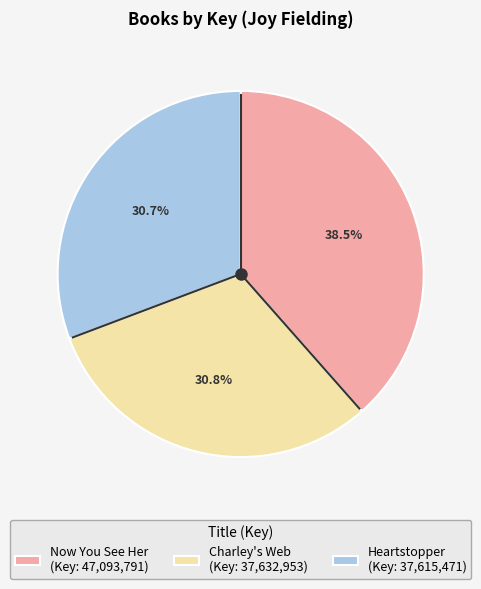

Is there a majority slice in this chart?

No